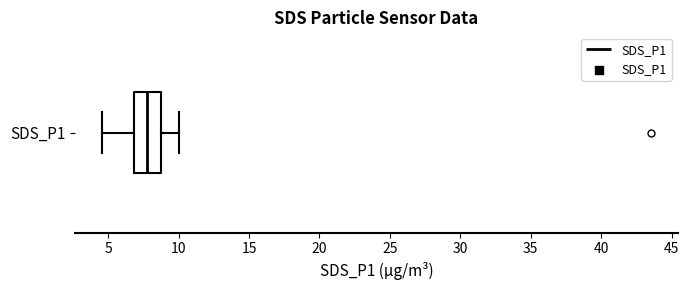

Transcribe this box plot: give where the median line is, the range the box spans, and where the two whiskers end, as read against the x-axis. The values are not printed on the chart, so give them approximately, as read against the axis.

median 8.0, box 7.0 to 9.0, whiskers 4.5 to 10.0